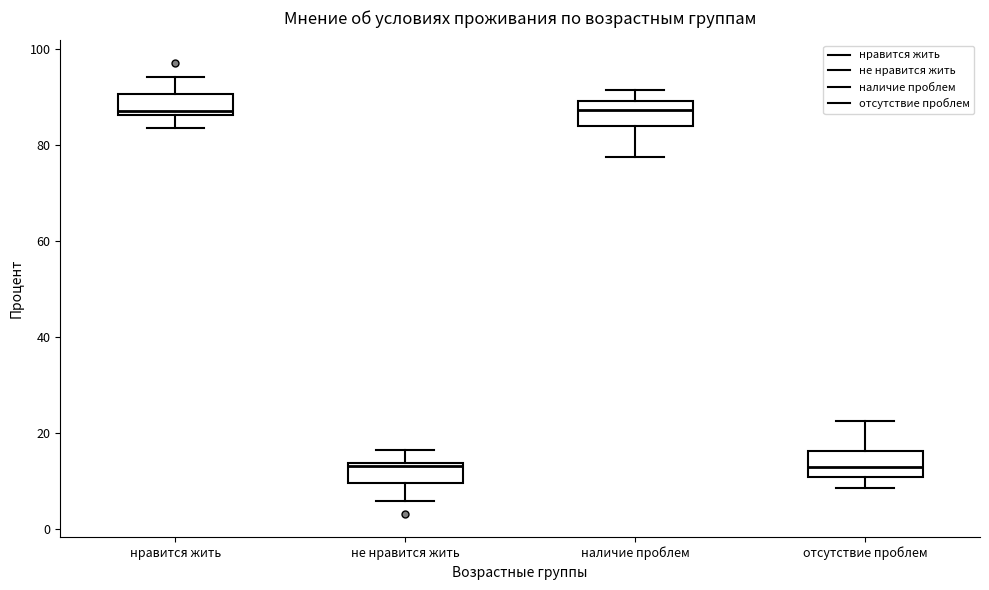

Where is the upper edge of the box for нравится жить on the y-axis? The values are not printed on the chart, so give them approximately, as read against the axis.

90